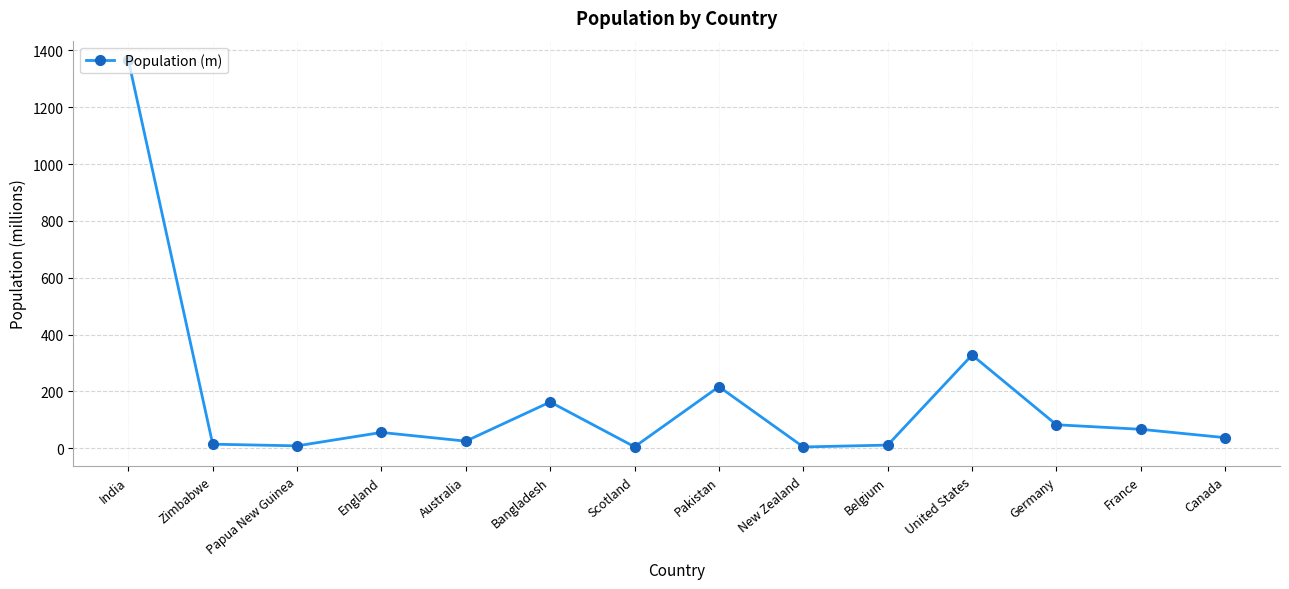

What is the maximum value shown in the chart?

1366.0